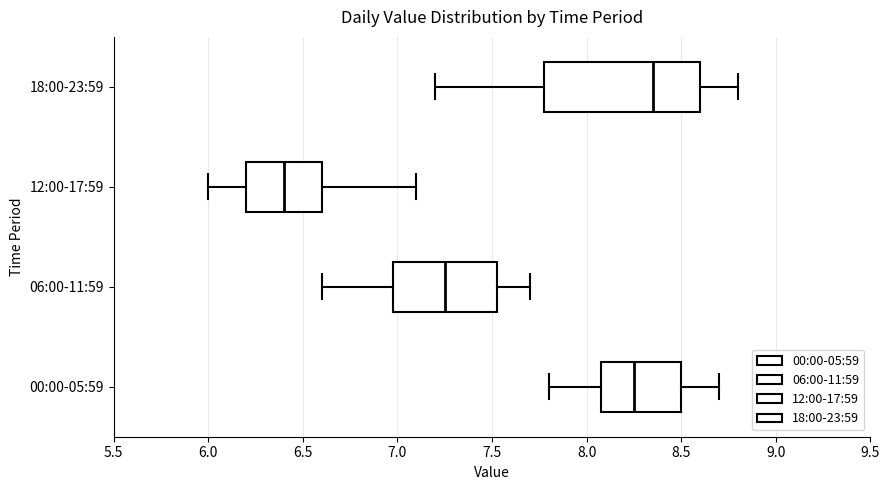

Comparing the boxes themselves (not the whiskers), which one is the widest?

18:00-23:59